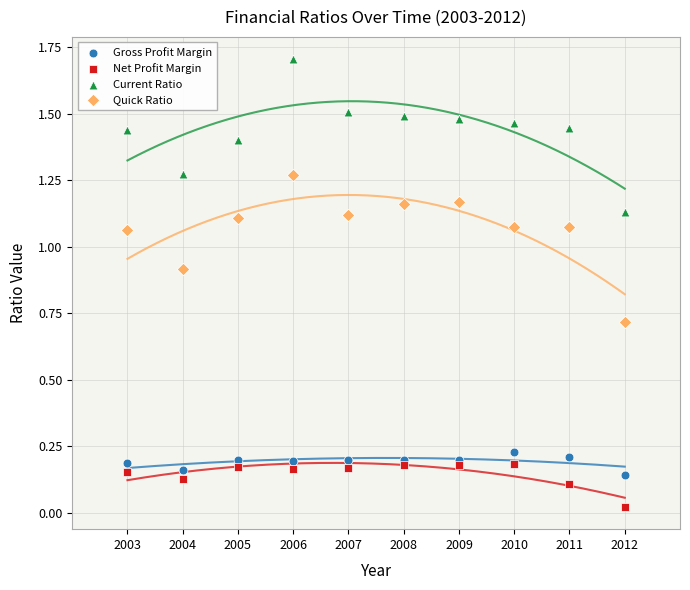

Which series has the largest Y range (max minus min)?

Current Ratio